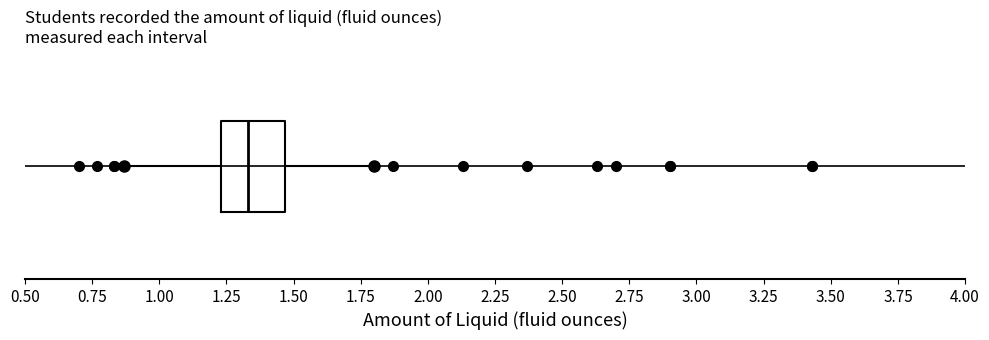

Where is the right edge of the box on the x-axis? The values are not printed on the chart, so give them approximately, as read against the axis.

1.45